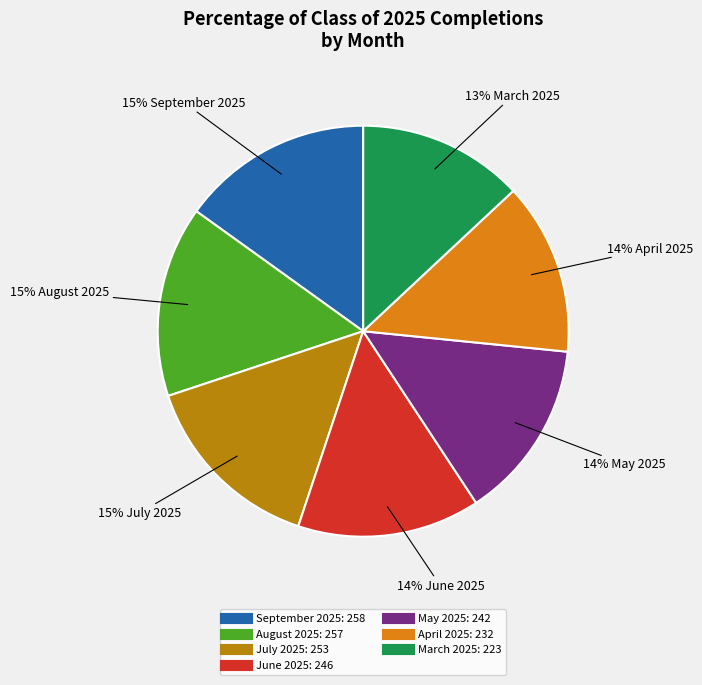

To the nearest percent, what is the difference between the largest and smallest slice percentages?

2%